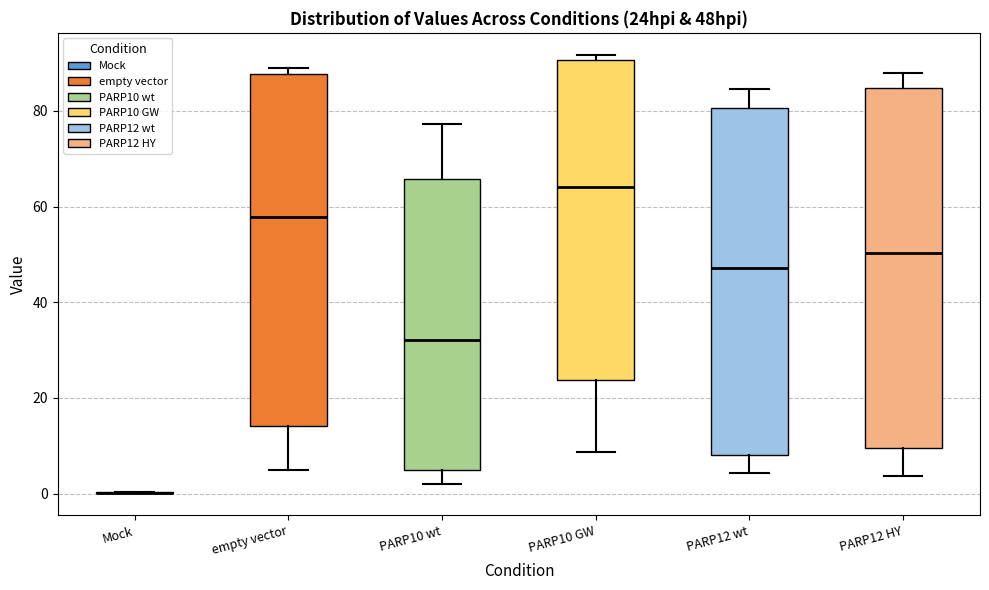

Where is the lower edge of the box for PARP12 wt on the y-axis? The values are not printed on the chart, so give them approximately, as read against the axis.

8